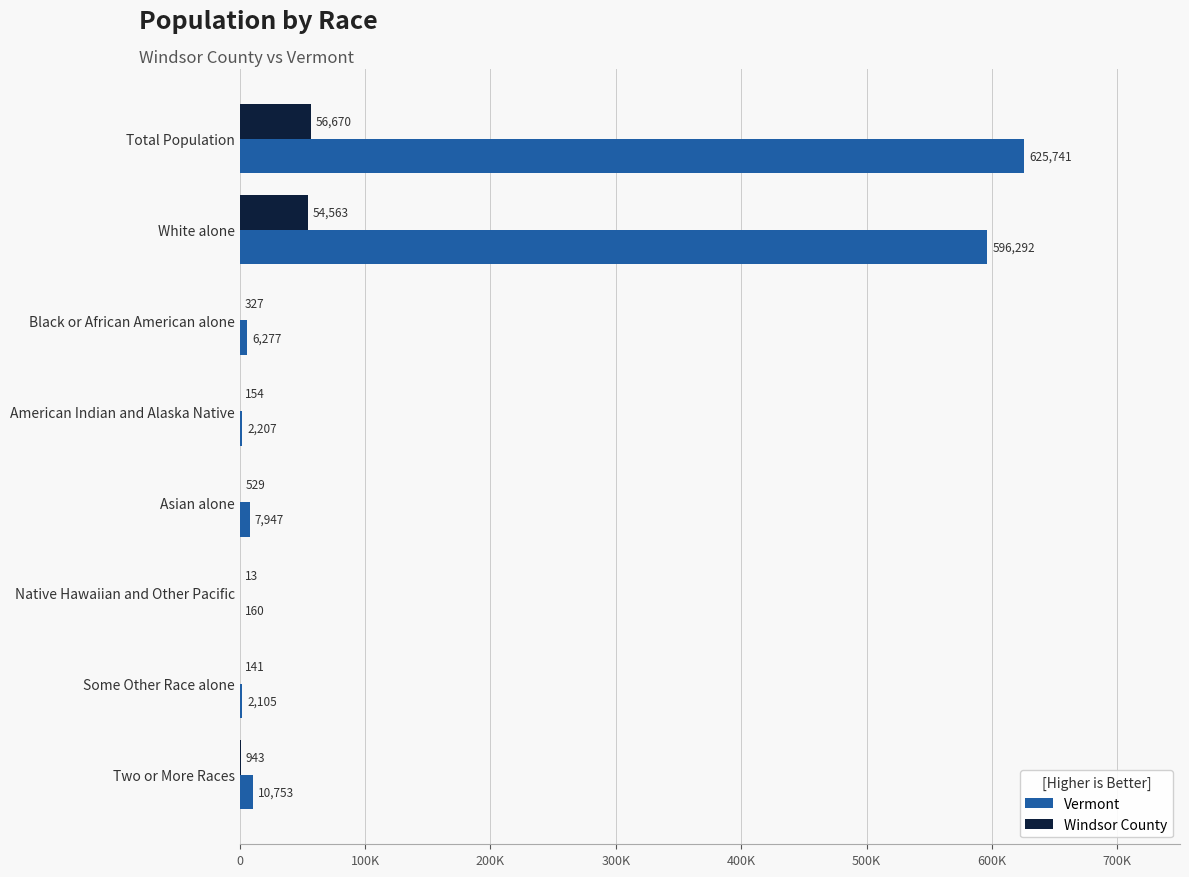

What are all the series names shown in the legend?

Vermont, Windsor County